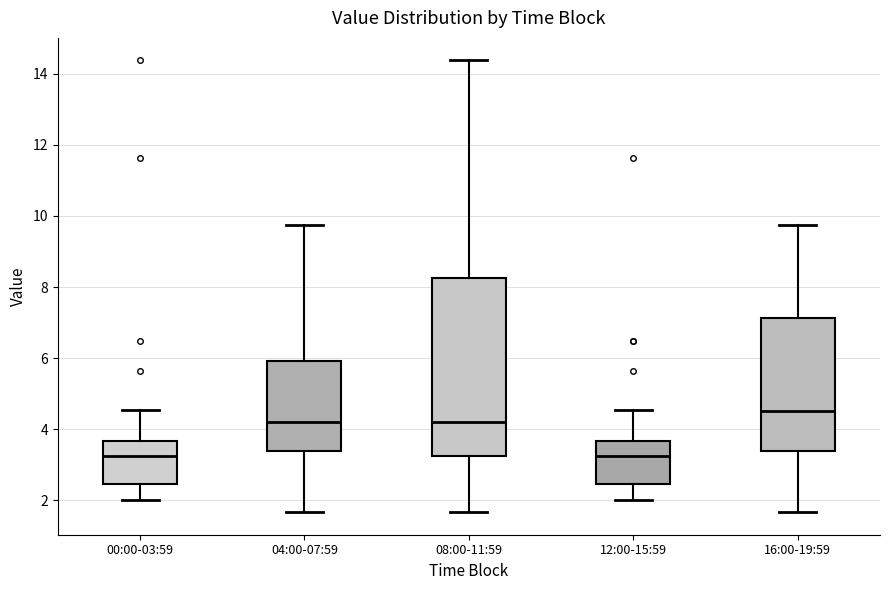

Reading left to right, read every box against the y-axis: the position of its median line, the range the box covers, and the ends of its whiskers. The values are not printed on the chart, so give them approximately, as read against the axis.

00:00-03:59: median 3.2, box 2.4 to 3.6, whiskers 2.0 to 4.6
04:00-07:59: median 4.2, box 3.4 to 6.0, whiskers 1.6 to 9.8
08:00-11:59: median 4.2, box 3.2 to 8.2, whiskers 1.6 to 14.4
12:00-15:59: median 3.2, box 2.4 to 3.6, whiskers 2.0 to 4.6
16:00-19:59: median 4.6, box 3.4 to 7.2, whiskers 1.6 to 9.8